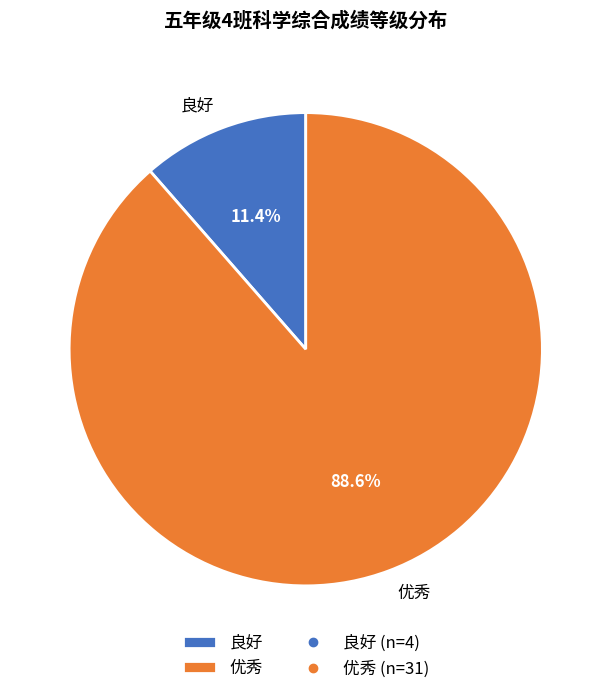

To the nearest percent, what percentage of the pie is 良好?

11%